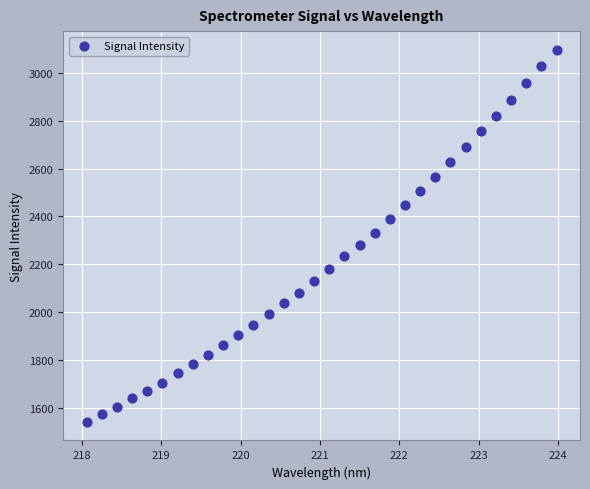

What is the range of Y values (max minus min)?

1556.2